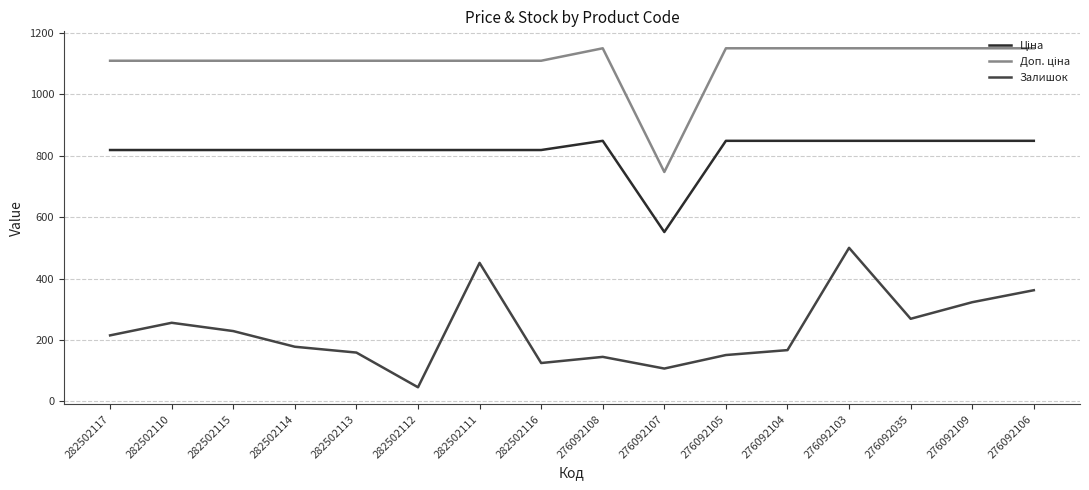

What is the spread (max minus min) of values at 276092107?

640.0